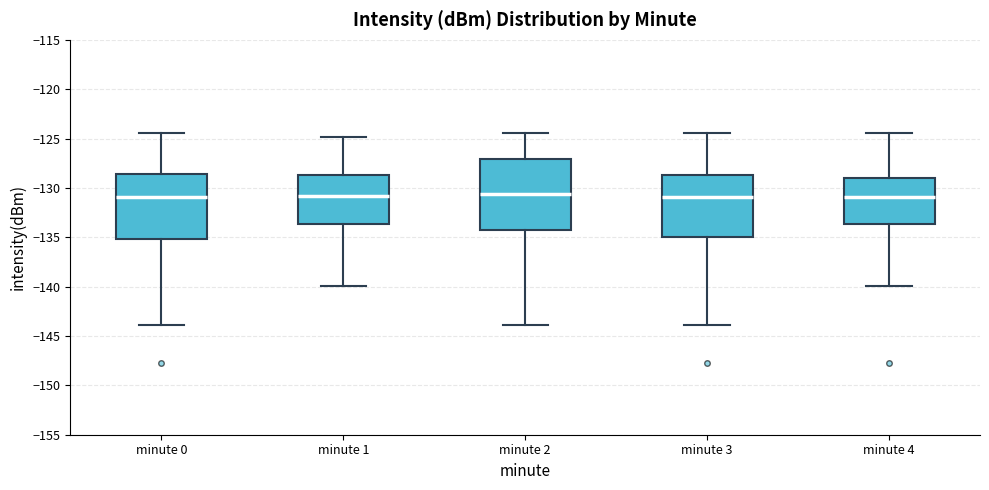

Comparing the boxes themselves (not the whiskers), which one is the tallest?

minute 2